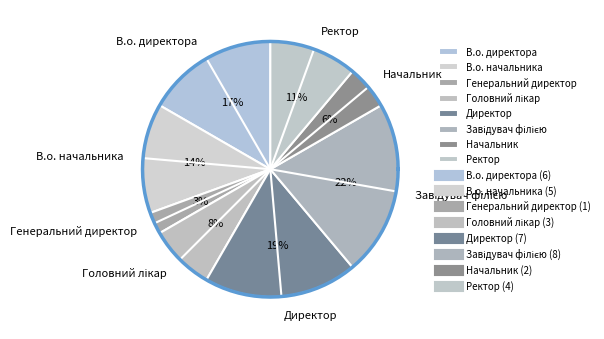

True or false: Генеральний директор accounts for 3% of the total.

True